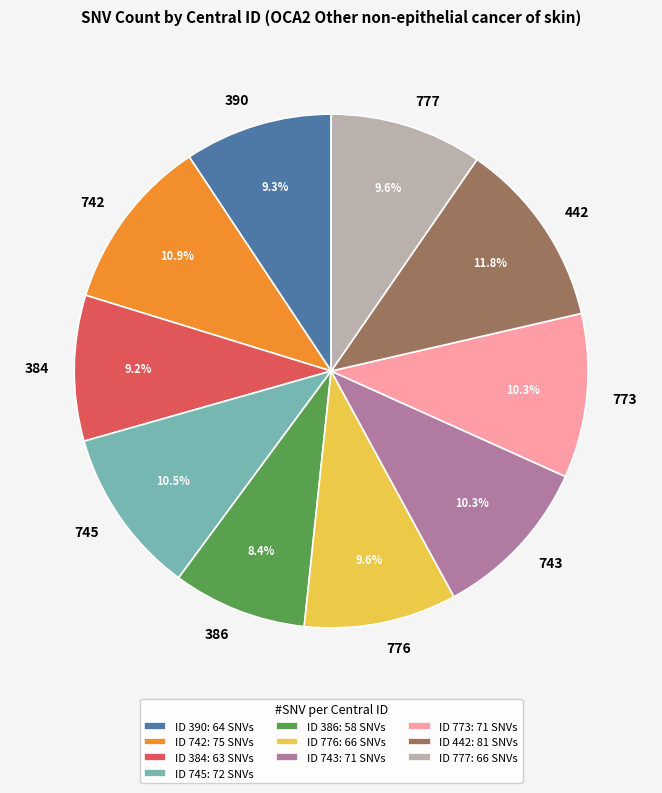

How many segments does this pie chart have?

10